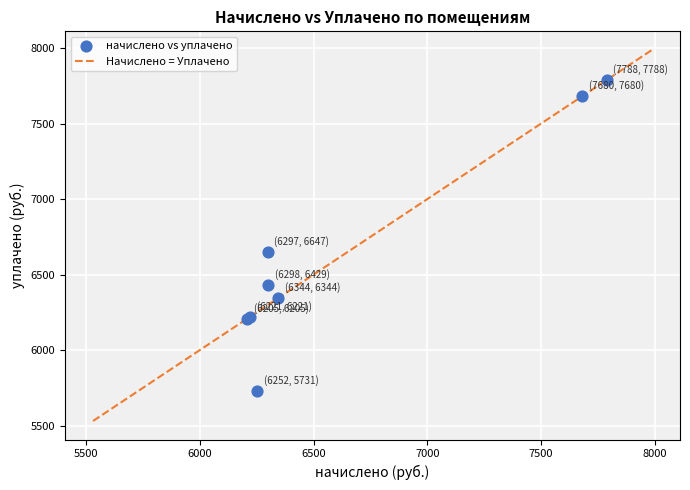

What Y value in the scatter plot is closest to 6759?

6647.3